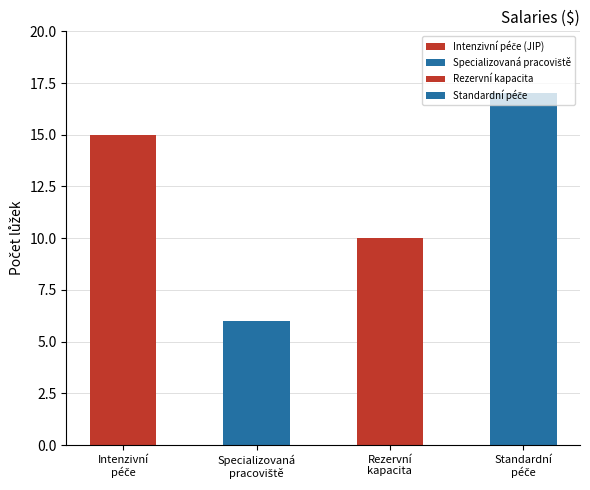

Which category has the lowest value across all series?

Specializovaná pracoviště